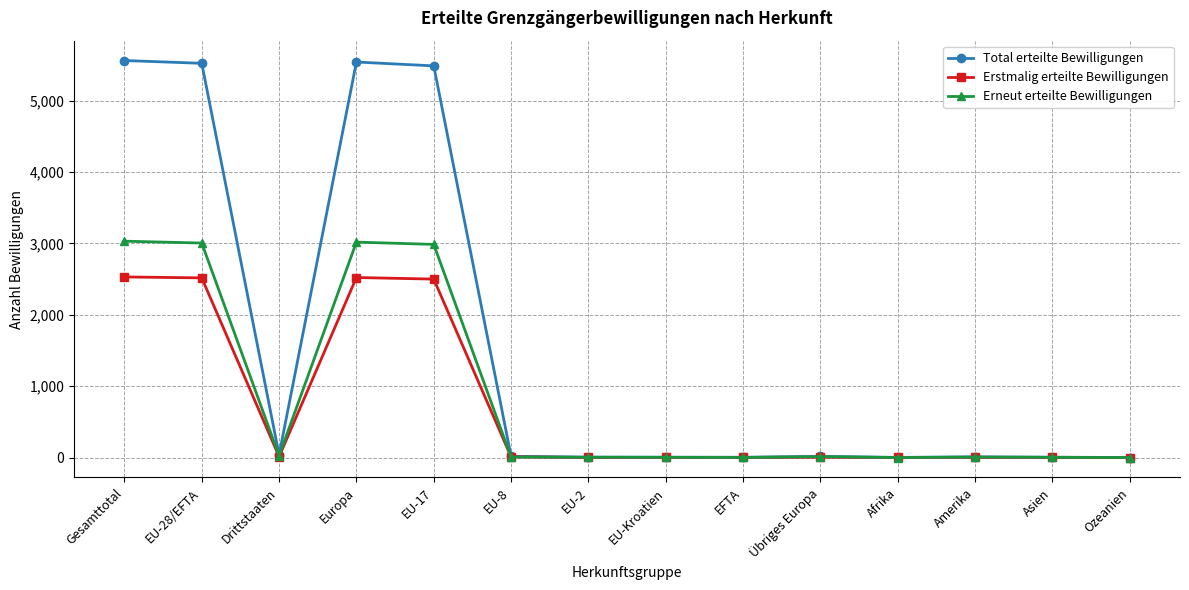

What position from the right is Amerika?

3